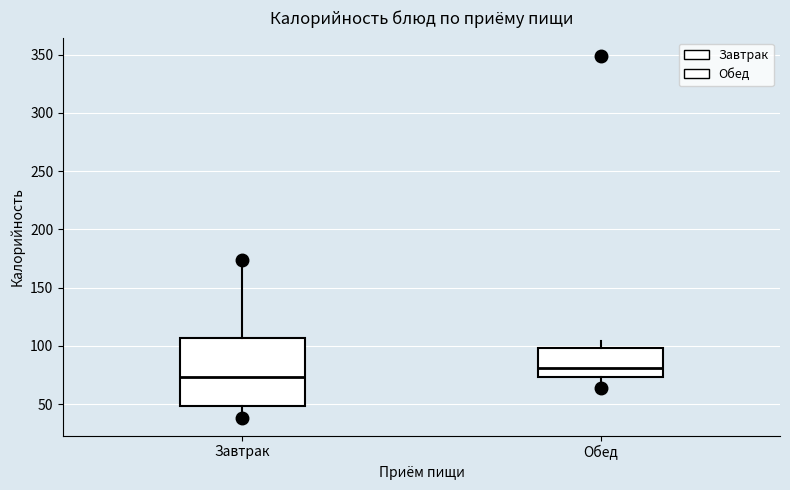

Reading left to right, read every box against the y-axis: the position of its median line, the range the box covers, and the ends of its whiskers. The values are not printed on the chart, so give them approximately, as read against the axis.

Завтрак: median 75, box 50 to 105, whiskers 40 to 175
Обед: median 80, box 75 to 100, whiskers 65 to 105